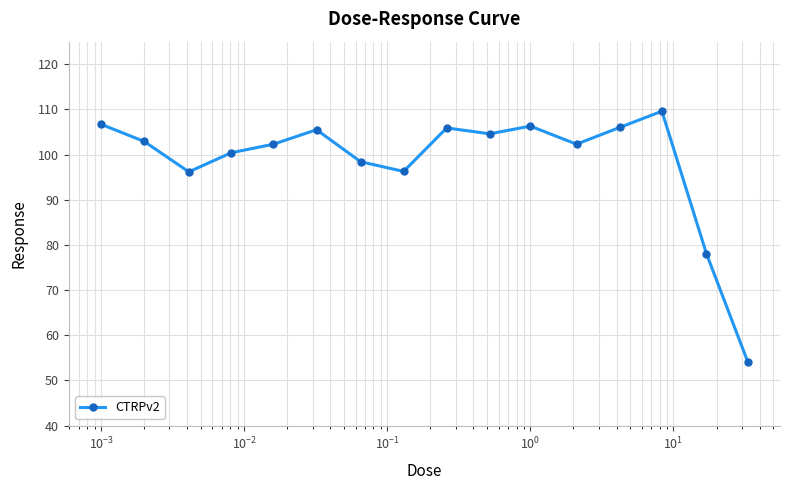

What is the value of the 4th point from the left?

100.4